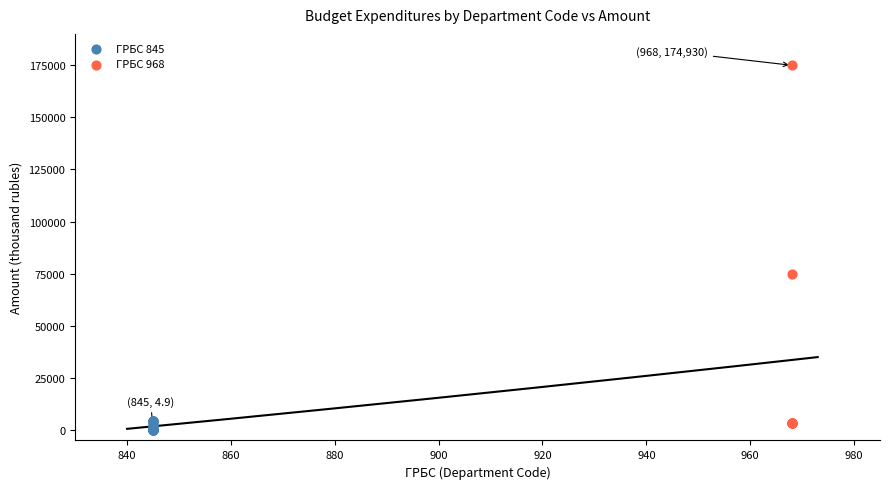

Which series has the largest Y range (max minus min)?

ГРБС 968